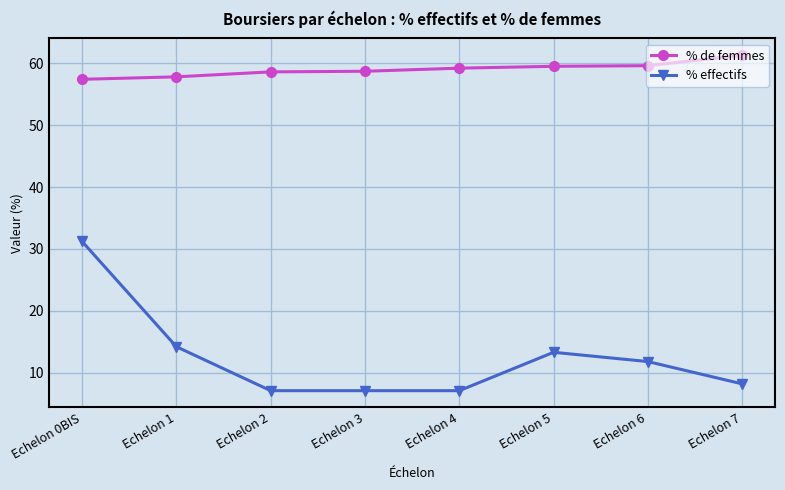

Is it true that % effectifs equals 10.0 at Echelon 3?

False